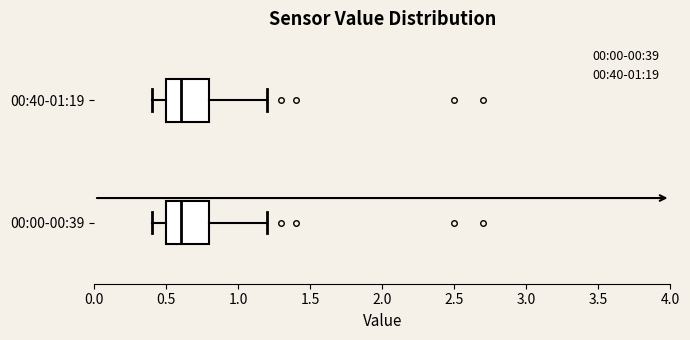

Reading bottom to top, transcribe this box plot: for each box, give where its median line is, the range the box spans, and where its two whiskers end, as read against the x-axis. The values are not printed on the chart, so give them approximately, as read against the axis.

00:00-00:39: median 0.6, box 0.5 to 0.8, whiskers 0.4 to 1.2
00:40-01:19: median 0.6, box 0.5 to 0.8, whiskers 0.4 to 1.2